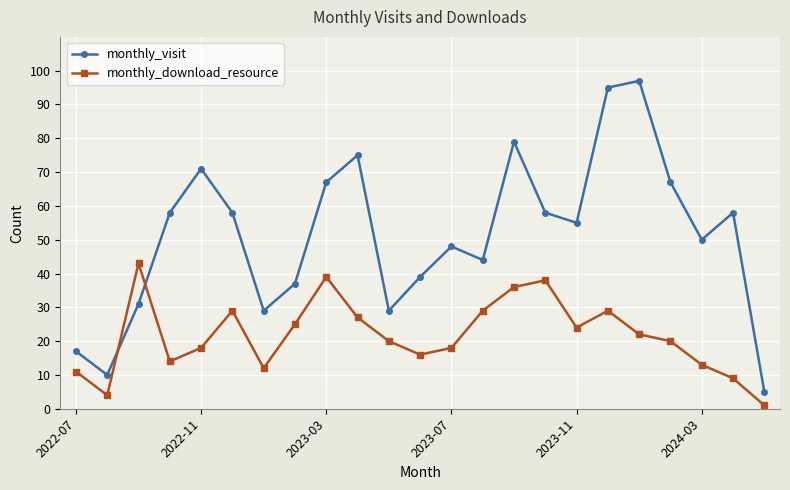

After their last crossing, which series has the higher values: monthly_visit or monthly_download_resource?

monthly_visit